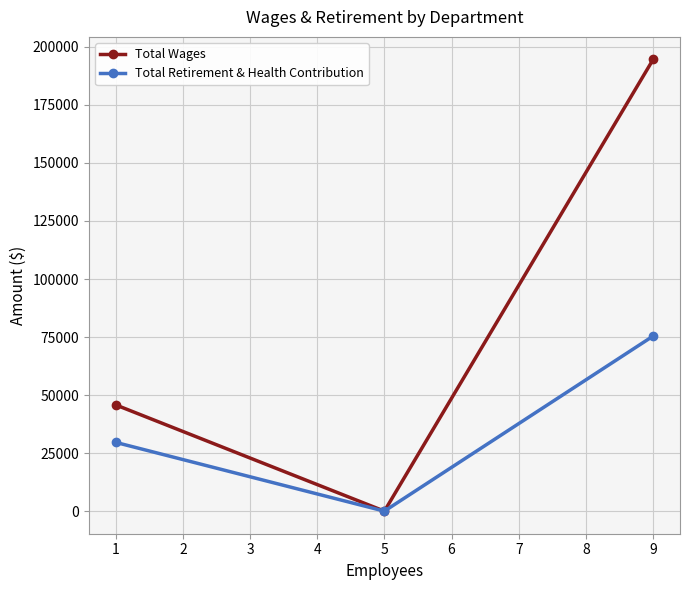

The value of Total Retirement & Health Contribution at 5 is 0. True or false?

True